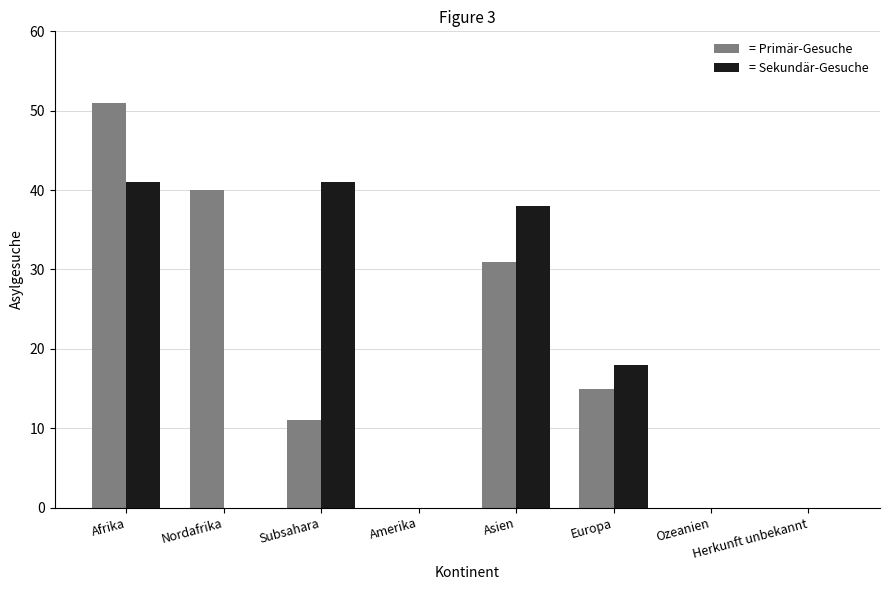

What is the maximum value shown in the chart?

51